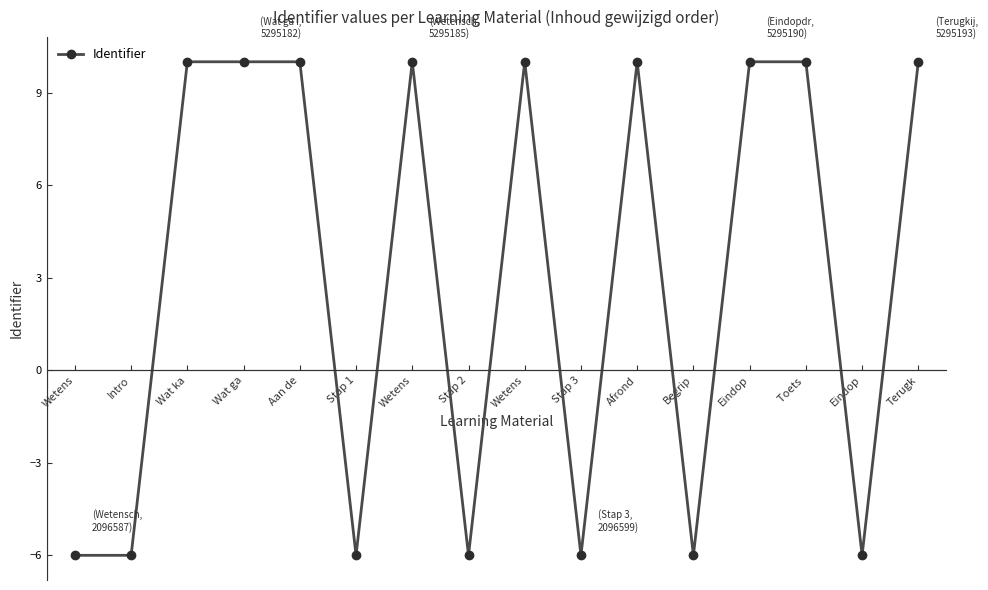

Is this an area chart (filled region under the line)?

No